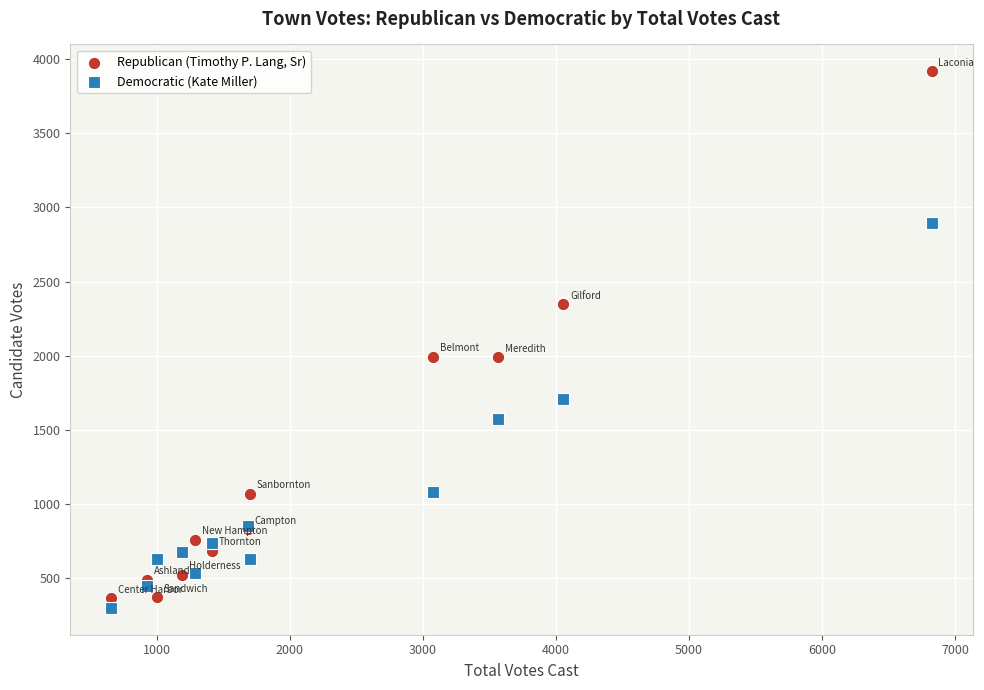

Which series reaches the maximum Y coordinate?

Republican (Timothy P. Lang, Sr)